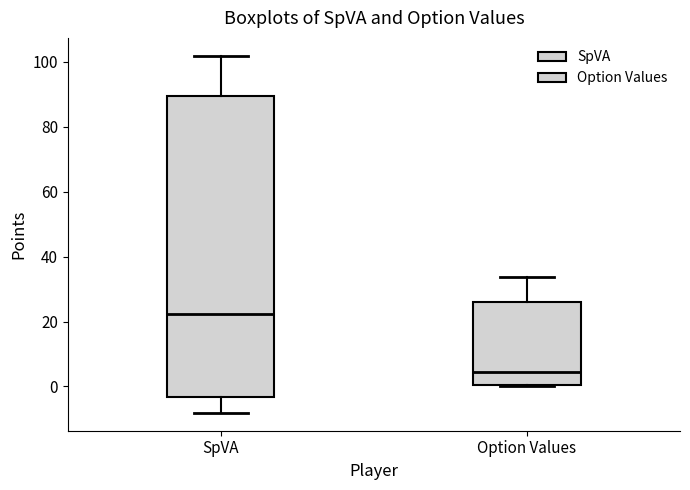

Where is the lower edge of the box for Option Values on the y-axis? The values are not printed on the chart, so give them approximately, as read against the axis.

0